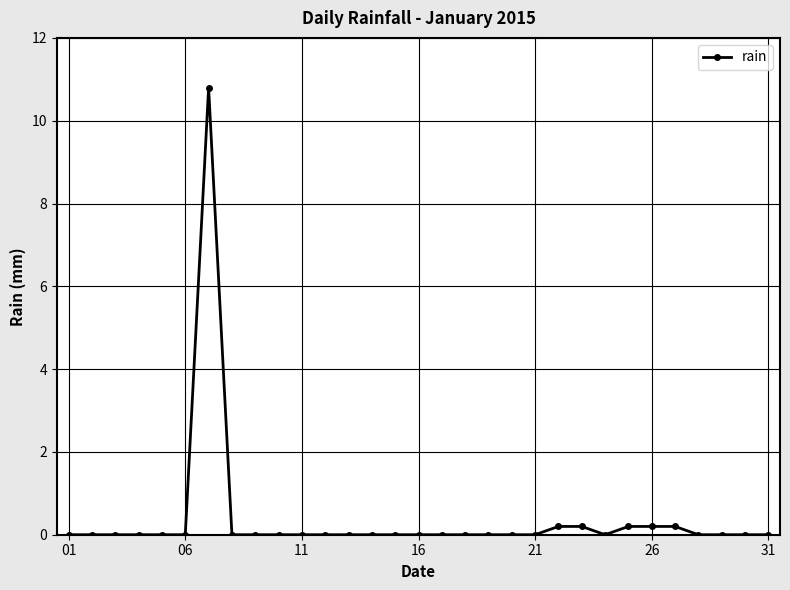

What is the difference between the maximum and minimum values?

10.8